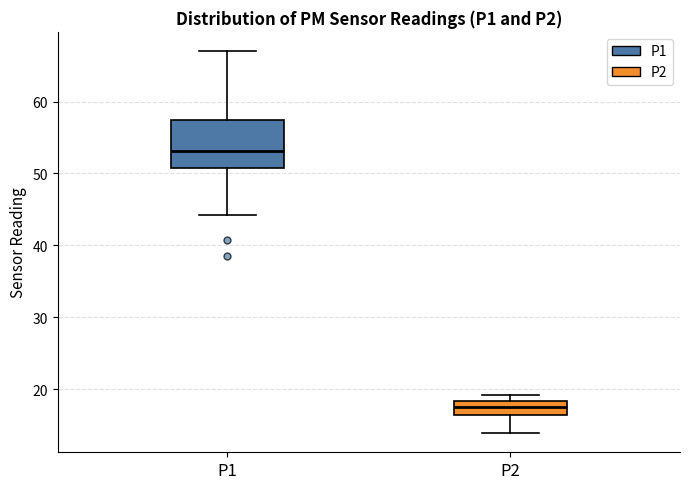

Reading left to right, transcribe this box plot: for each box, give where its median line is, the range the box spans, and where its two whiskers end, as read against the y-axis. The values are not printed on the chart, so give them approximately, as read against the axis.

P1: median 53, box 51 to 57, whiskers 44 to 67
P2: median 18 (inside the box), box 16 to 18, whiskers 14 to 19